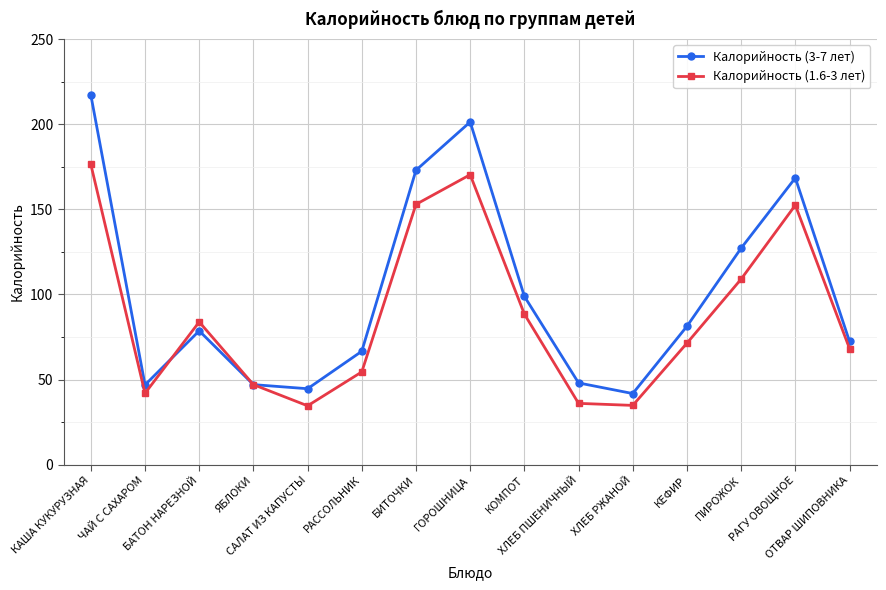

What is the lowest value of the Калорийность (1.6-3 лет) series?

34.6